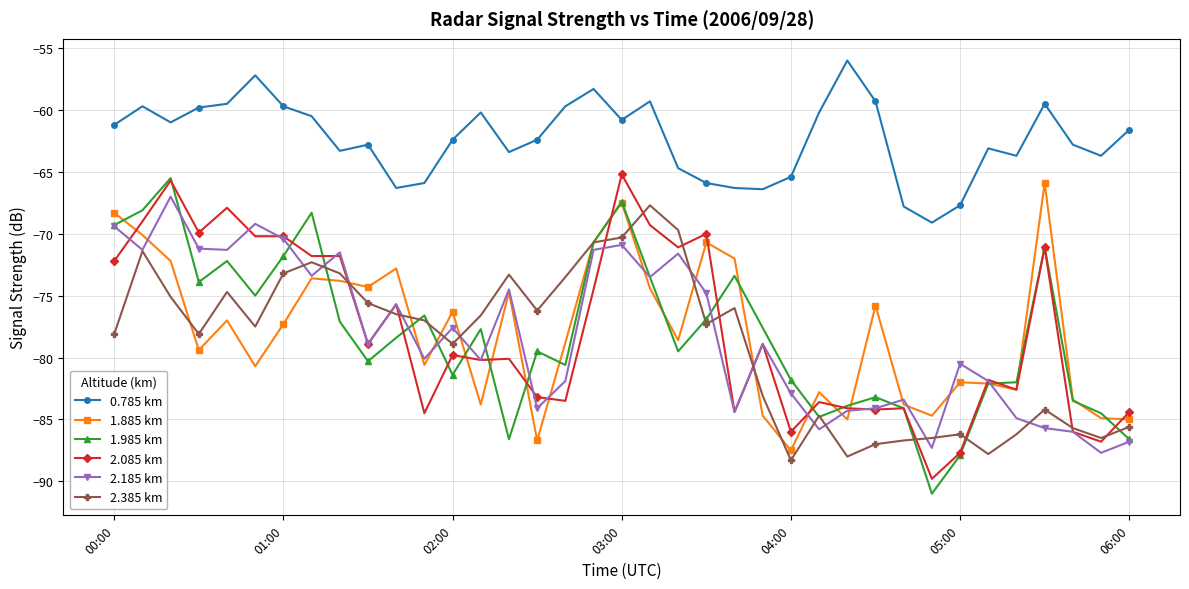

True or false: 0.785 km has more than 2 interior local peaks.

True